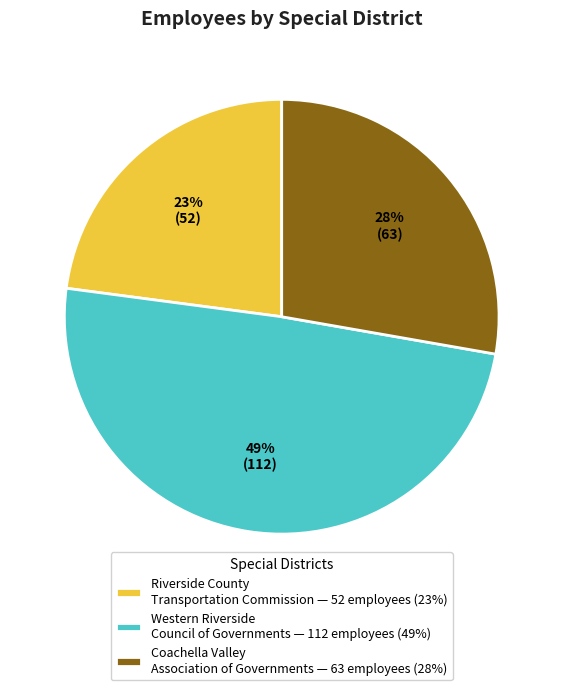

To the nearest percent, what percentage of the pie is Coachella Valley Association of Governments?

28%